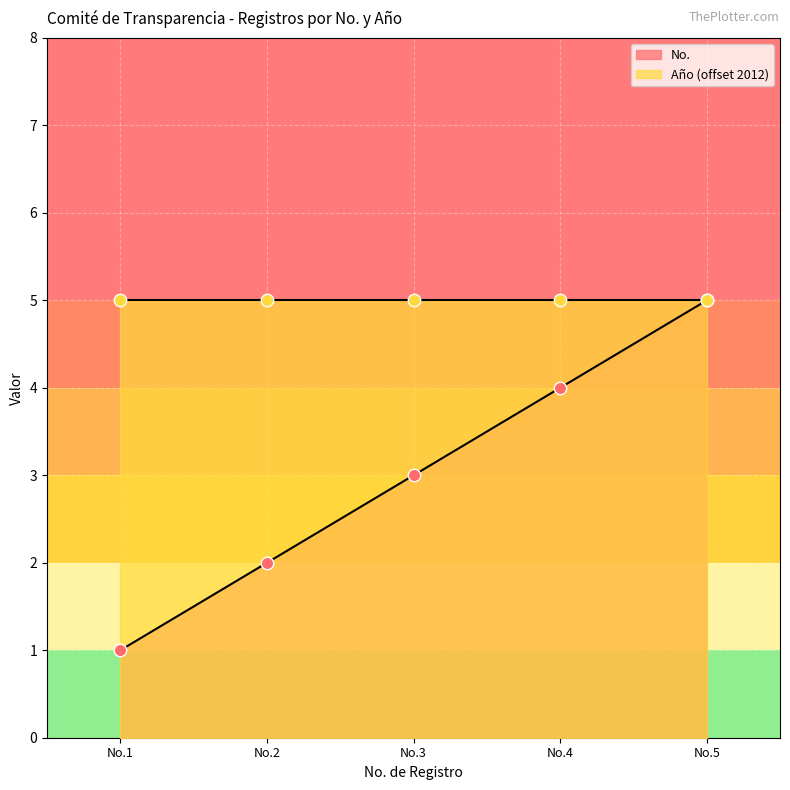

Rank the categories by No. value from highest to lowest.

No.5, No.4, No.3, No.2, No.1